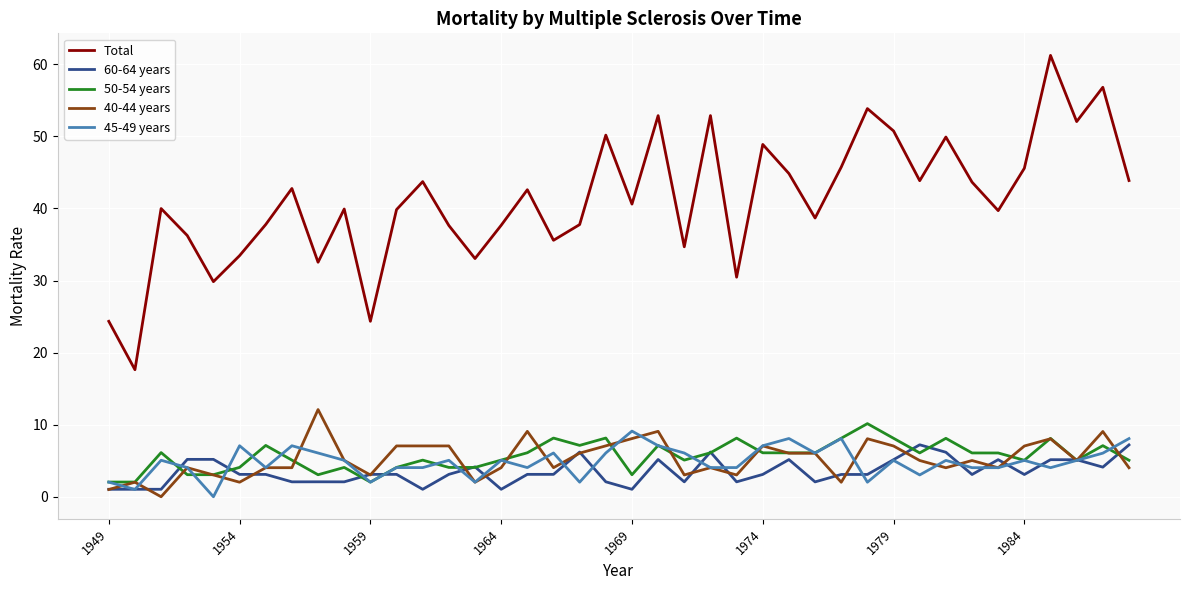

True or false: 50-54 years and Total intersect in this chart.

False